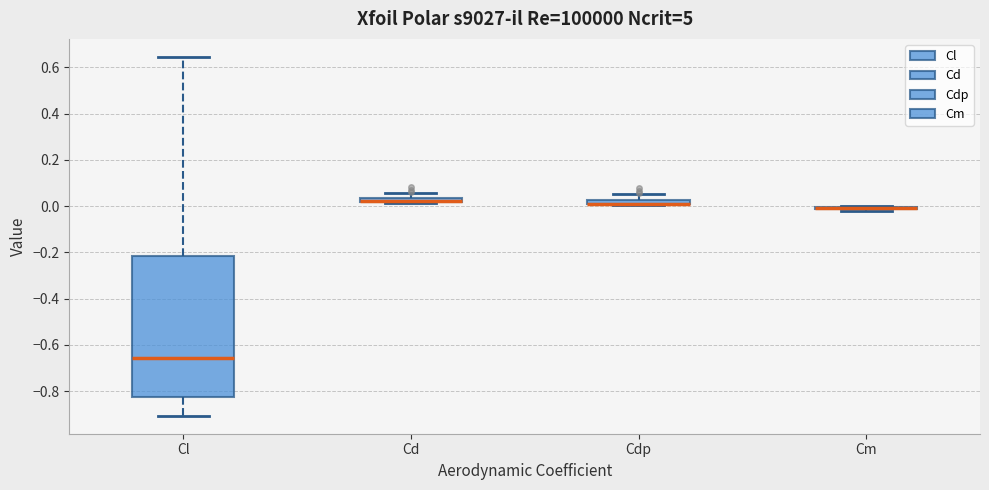

Which box is the tallest, from its lower edge to its upper edge?

Cl